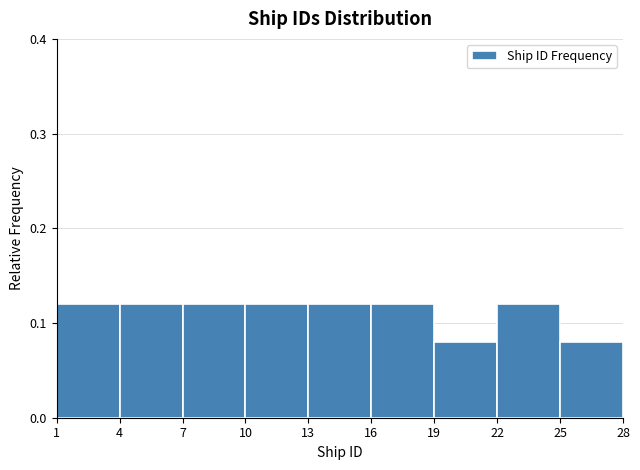

Reading left to right, transcribe this chart: for each bar, give the range it covers on the x-axis and its height. The values are not printed on the chart, so give them approximately, as read against the axis.

1 to 4: 0.12
4 to 7: 0.12
7 to 10: 0.12
10 to 13: 0.12
13 to 16: 0.12
16 to 19: 0.12
19 to 22: 0.08
22 to 25: 0.12
25 to 28: 0.08